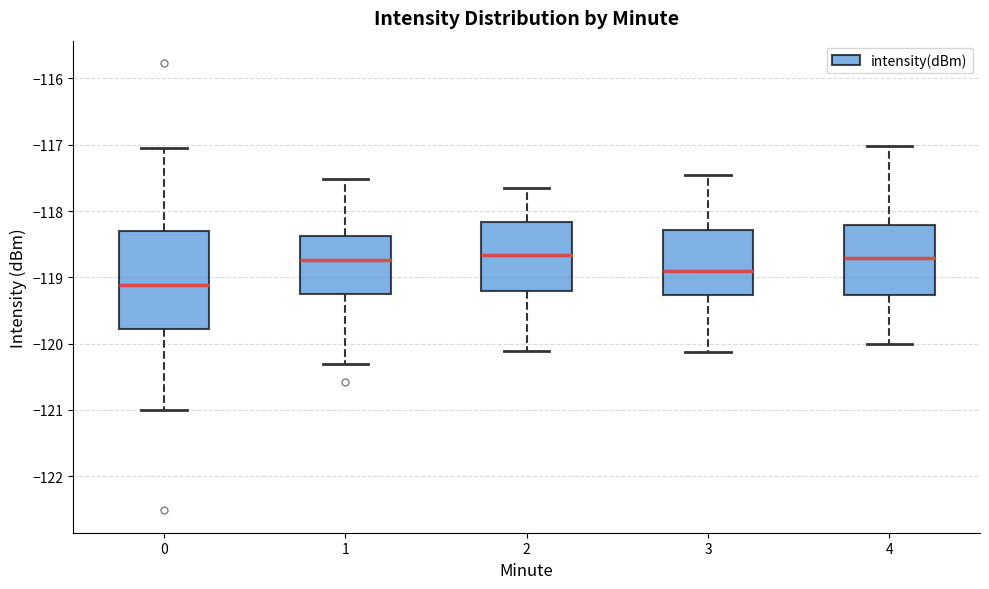

Reading left to right, read every box against the y-axis: the position of its median line, the range the box covers, and the ends of its whiskers. The values are not printed on the chart, so give them approximately, as read against the axis.

0: median -119.1, box -119.8 to -118.3, whiskers -121.0 to -117.1
1: median -118.7, box -119.3 to -118.4, whiskers -120.3 to -117.5
2: median -118.7, box -119.2 to -118.2, whiskers -120.1 to -117.6
3: median -118.9, box -119.3 to -118.3, whiskers -120.1 to -117.5
4: median -118.7, box -119.3 to -118.2, whiskers -120.0 to -117.0